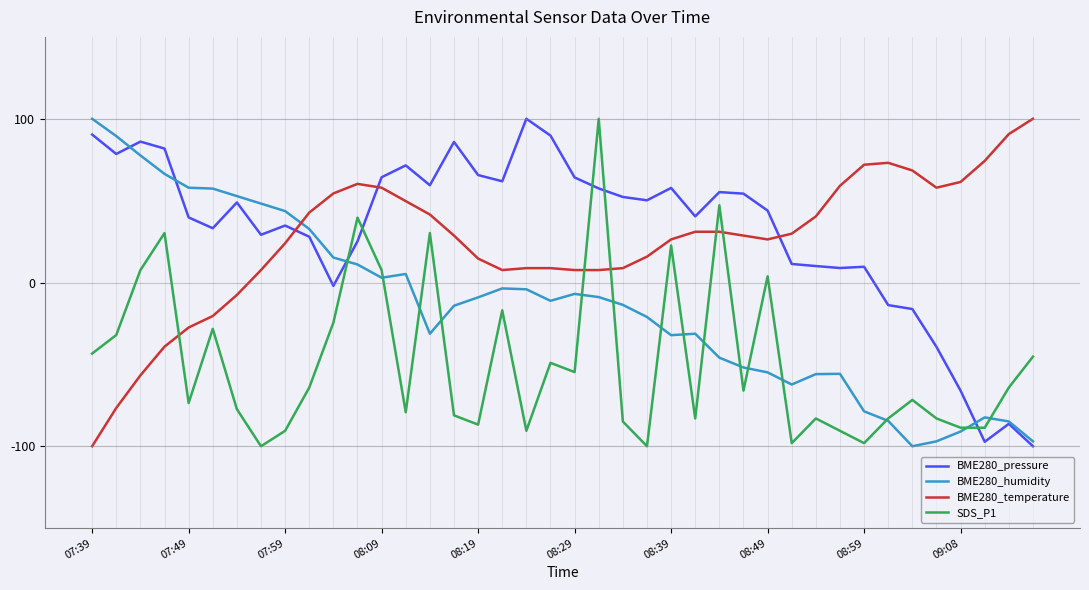

What is the difference between the maximum and minimum values in the BME280_temperature series?

200.0